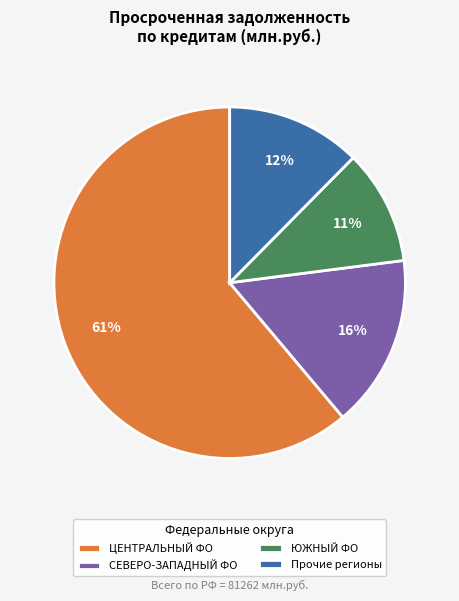

To the nearest percent, what is the difference between the ЦЕНТРАЛЬНЫЙ ФО and СЕВЕРО-ЗАПАДНЫЙ ФО slice percentages?

45%